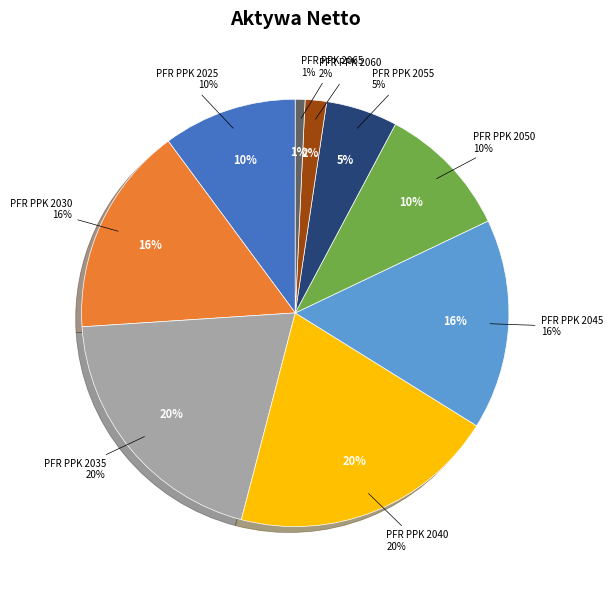

What is the smallest slice in the pie chart?

PFR PPK 2065